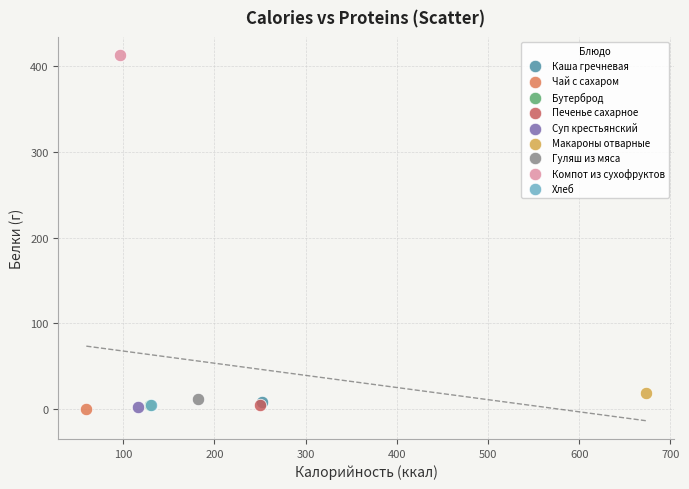

Which series contains the highest Y value?

Компот из сухофруктов